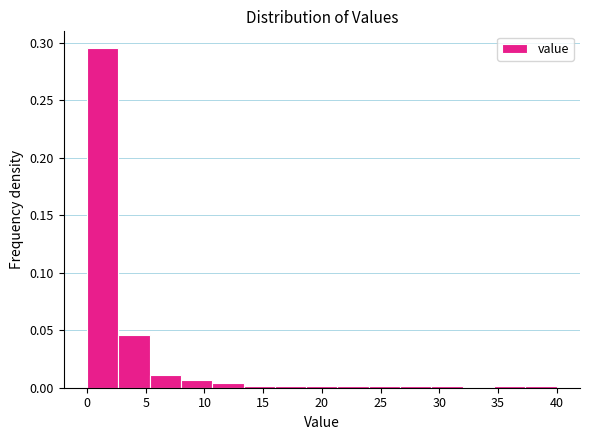

What is the height of the bar covering 0.0 to 2.5 on the x-axis? Neither the bar edges nor the heights are printed on the chart, so give them approximately, as read against the axes.

0.295